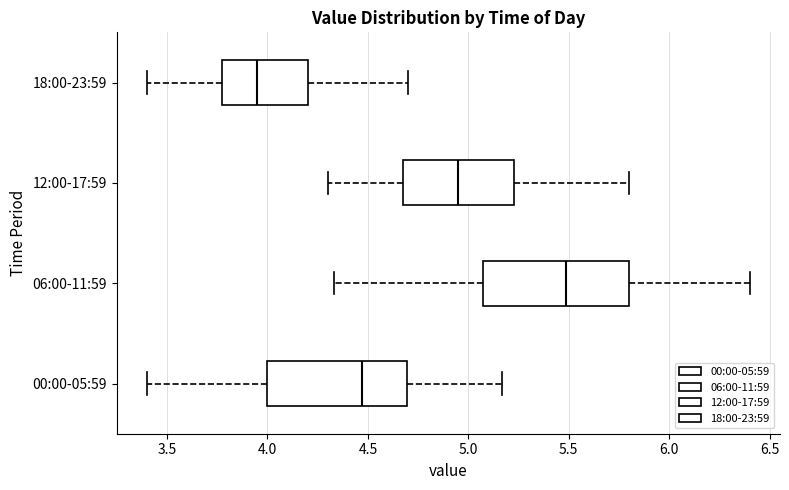

Reading bottom to top, read every box against the x-axis: the position of its median line, the range the box covers, and the ends of its whiskers. The values are not printed on the chart, so give them approximately, as read against the axis.

00:00-05:59: median 4.45, box 4.00 to 4.70, whiskers 3.40 to 5.15
06:00-11:59: median 5.50, box 5.10 to 5.80, whiskers 4.35 to 6.40
12:00-17:59: median 4.95, box 4.70 to 5.25, whiskers 4.30 to 5.80
18:00-23:59: median 3.95, box 3.80 to 4.20, whiskers 3.40 to 4.70